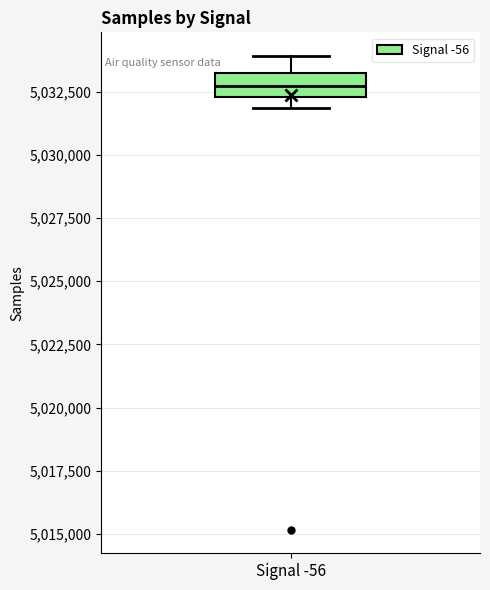

Where is the upper edge of the box for Signal -56 on the y-axis? The values are not printed on the chart, so give them approximately, as read against the axis.

5033000